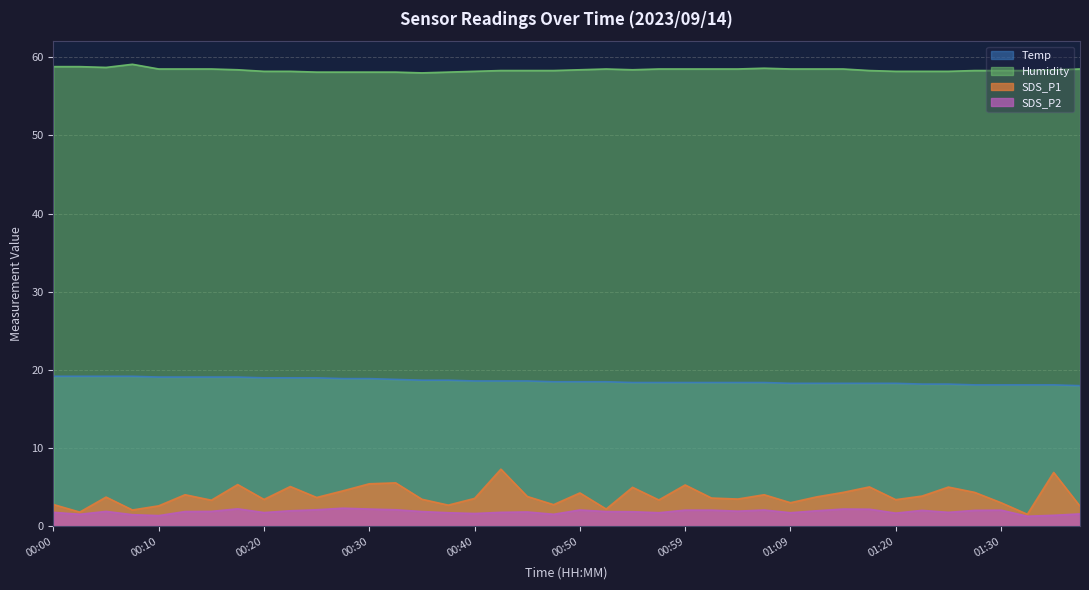

How many lines are shown in the chart?

4